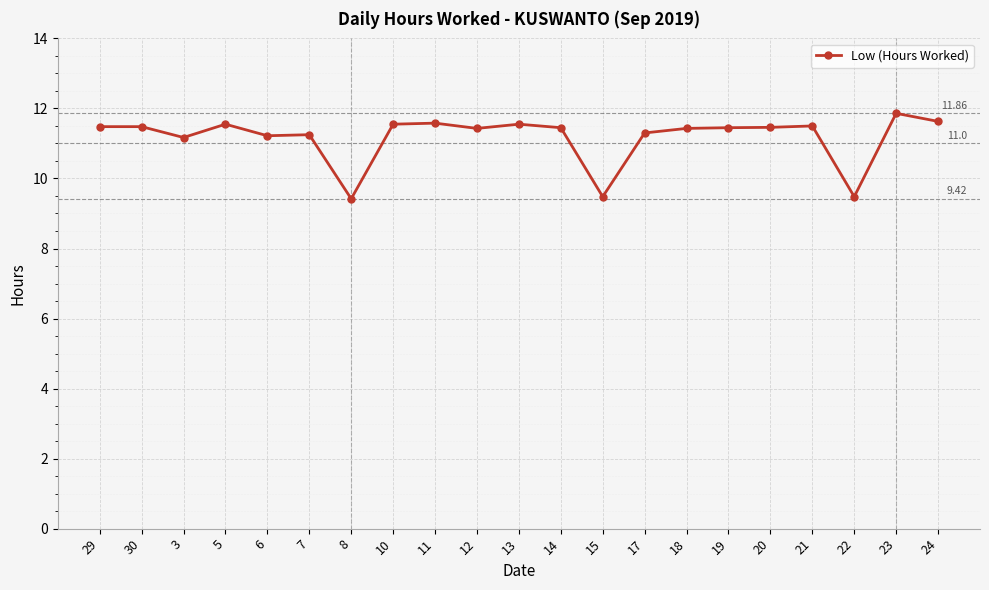

What is the sum of all values?

234.7